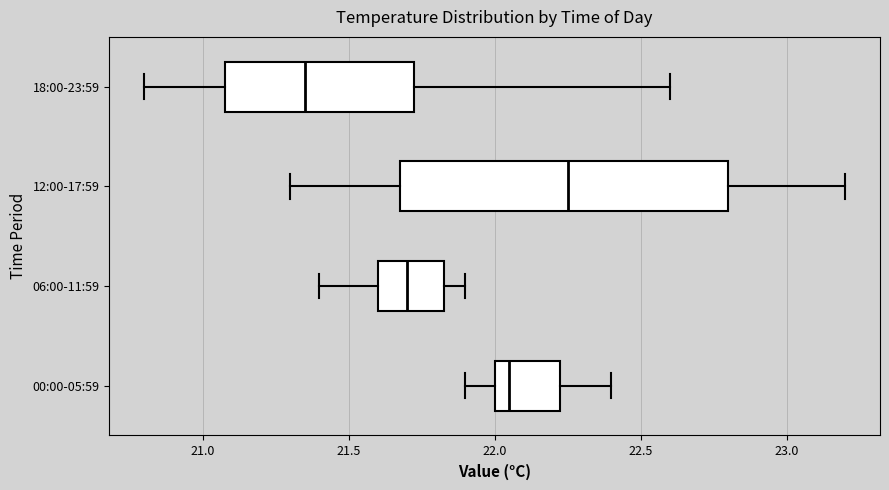

Which box's median line is the furthest to the right?

12:00-17:59